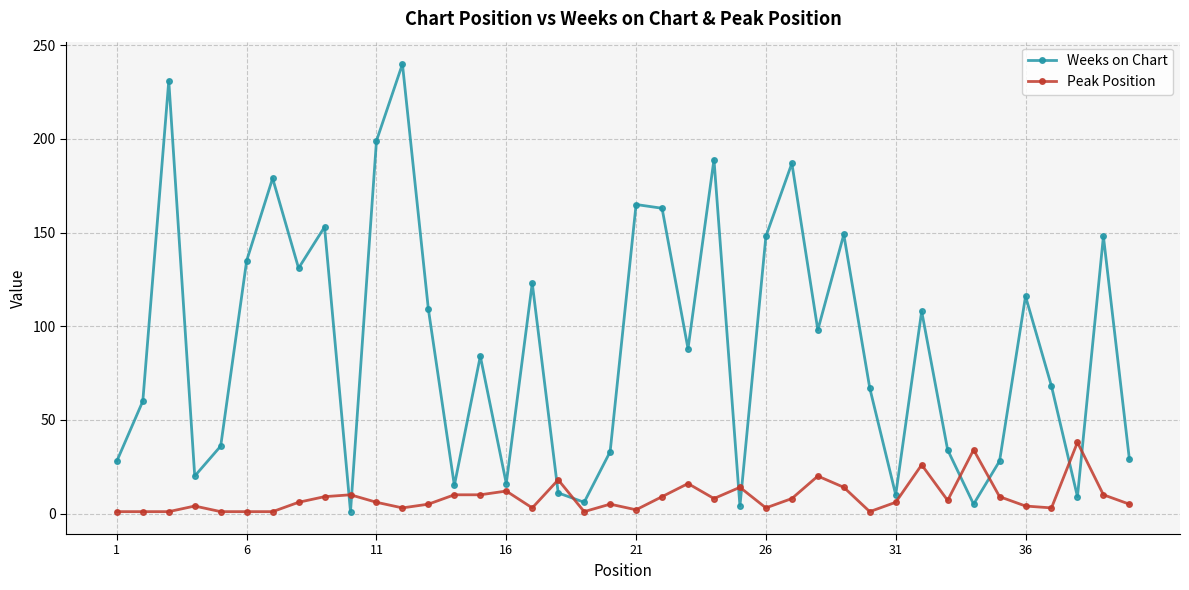

At how many categories does at least one series exceed 91?

19